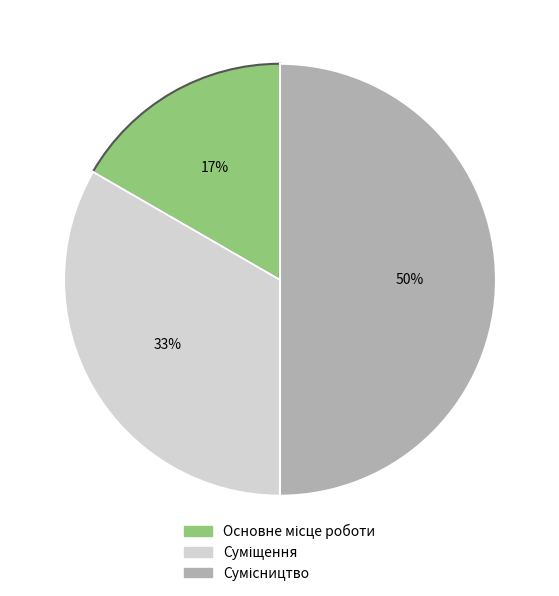

To the nearest percent, what is the difference between the largest and smallest slice percentages?

33%